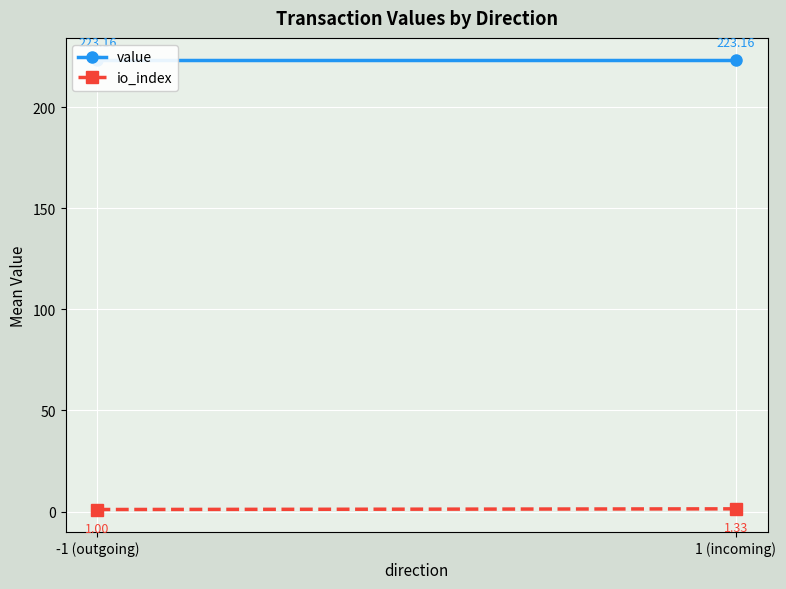

Reading left to right, extract all data points from this chart.

value: -1 (outgoing)=223.2	1 (incoming)=223.2
io_index: -1 (outgoing)=1.0	1 (incoming)=1.3